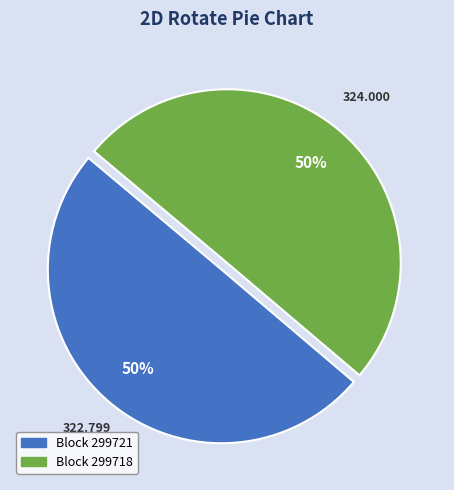

Is there any slice that represents more than half of the pie?

Yes